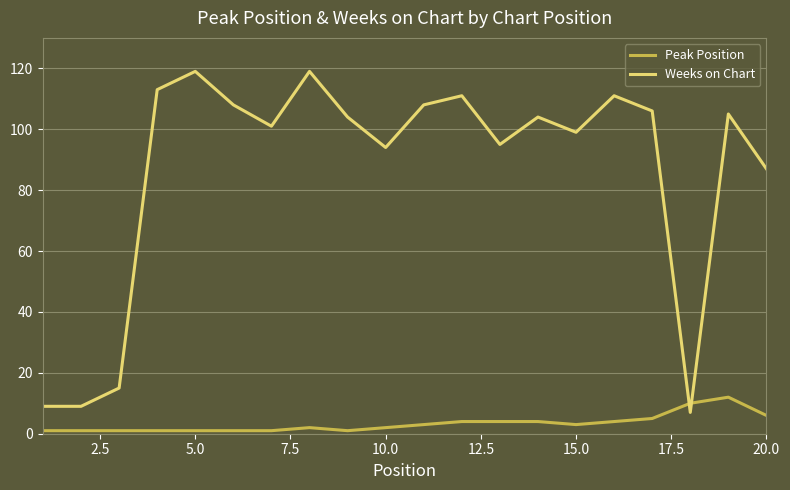

List the series in order of their overall mean, highest first.

Weeks on Chart, Peak Position